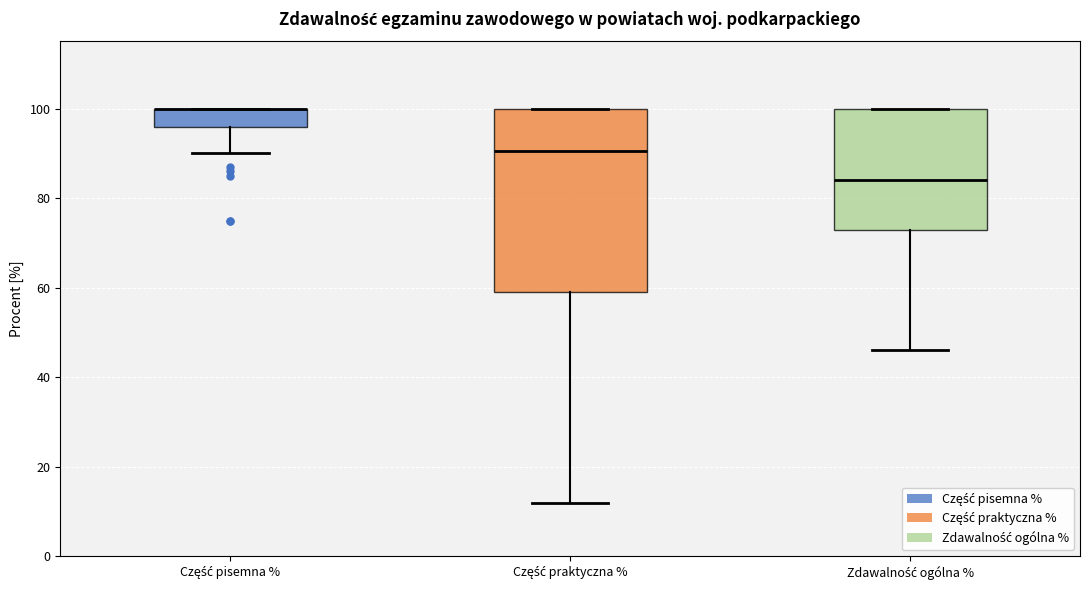

Comparing the boxes themselves (not the whiskers), which one is the tallest?

Część praktyczna %